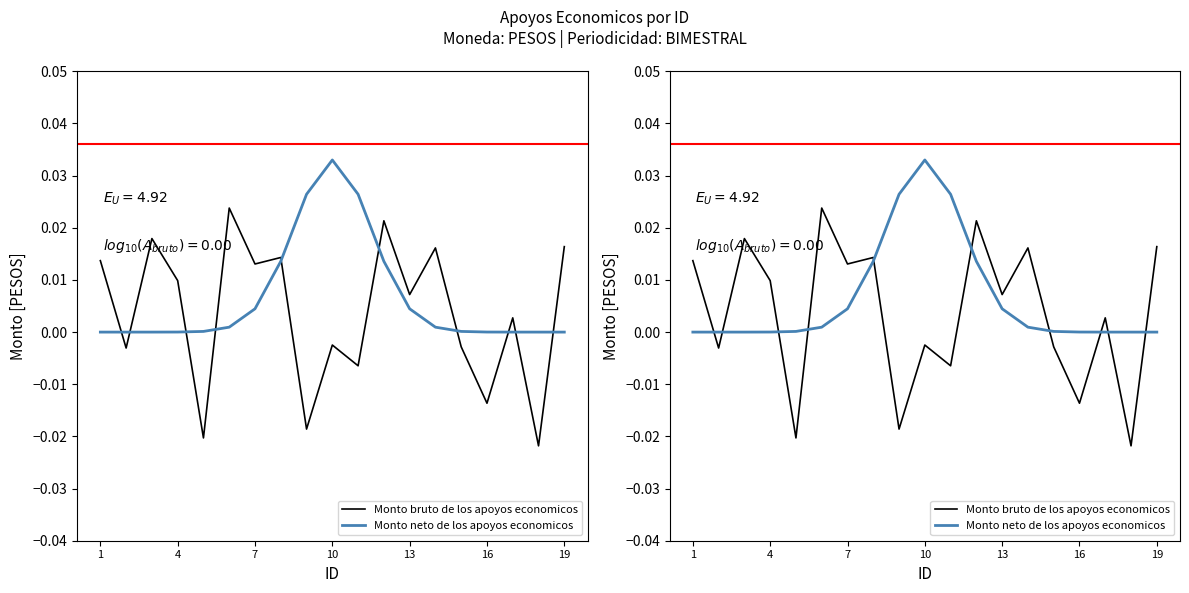

What are all the series names shown in the legend?

Monto bruto de los apoyos economicos, Monto neto de los apoyos economicos